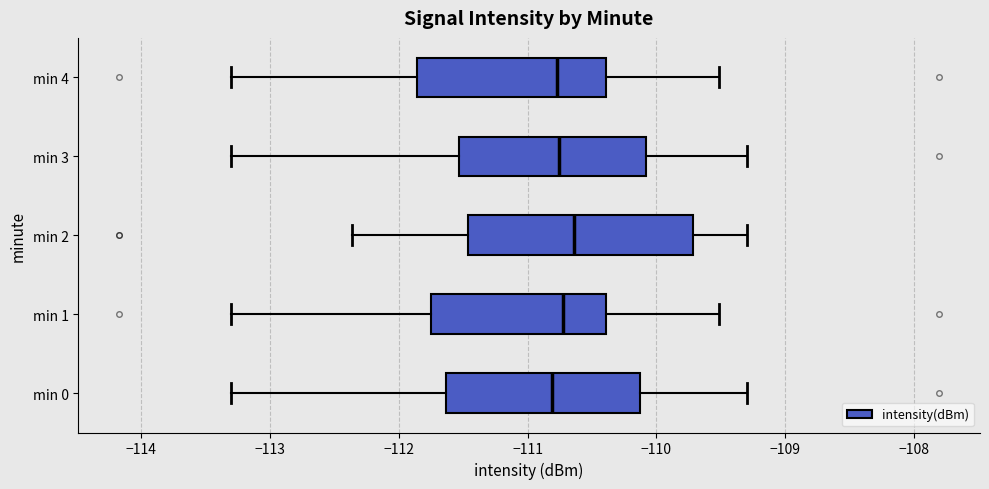

Reading bottom to top, transcribe this box plot: for each box, give where its median line is, the range the box spans, and where its two whiskers end, as read against the x-axis. The values are not printed on the chart, so give them approximately, as read against the axis.

min 0: median -110.8, box -111.6 to -110.1, whiskers -113.3 to -109.3
min 1: median -110.7, box -111.8 to -110.4, whiskers -113.3 to -109.5
min 2: median -110.6, box -111.5 to -109.7, whiskers -112.4 to -109.3
min 3: median -110.8, box -111.5 to -110.1, whiskers -113.3 to -109.3
min 4: median -110.8, box -111.9 to -110.4, whiskers -113.3 to -109.5